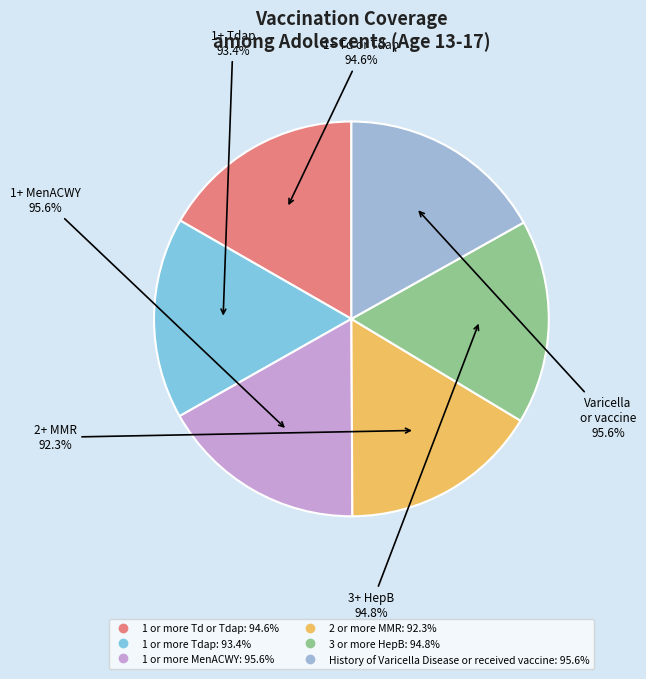

Is the sum of 3 or more HepB and History of Varicella Disease or received vaccine greater than half?

No